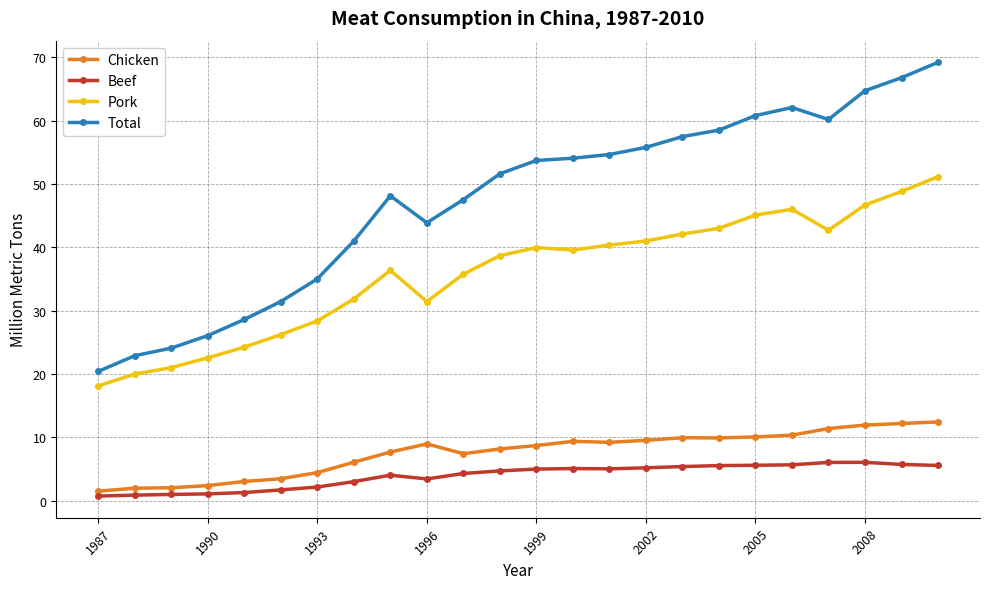

True or false: Pork and Beef intersect in this chart.

False